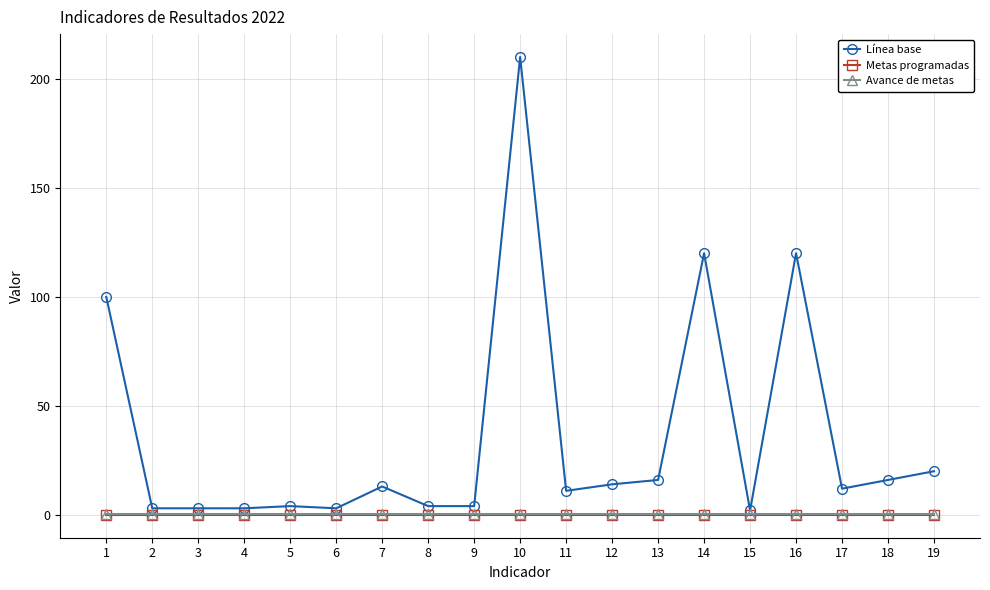

Which series has the widest spread of values?

Línea base